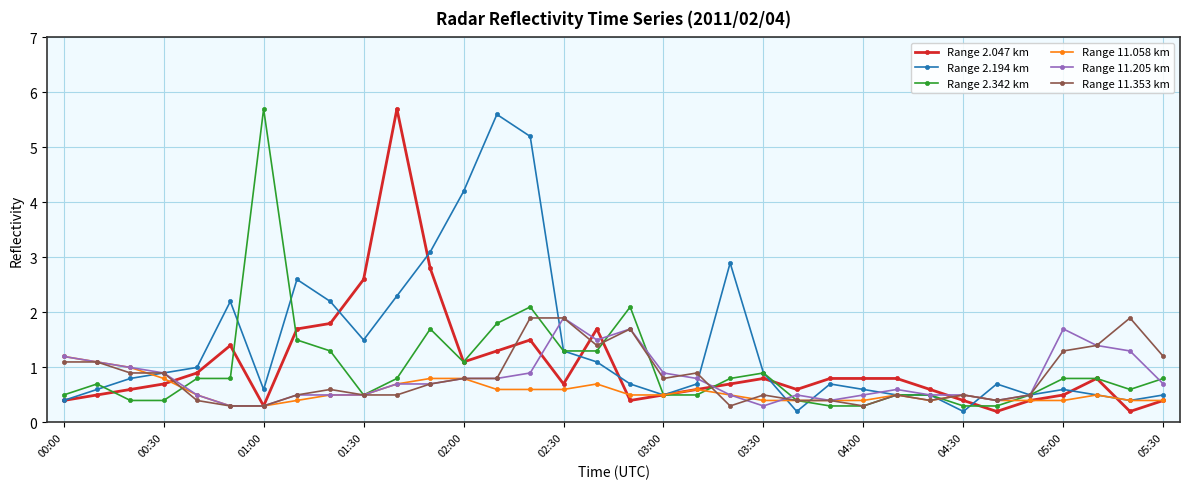

What is the value of the Range 11.205 km point at the 16th from the left?

1.9